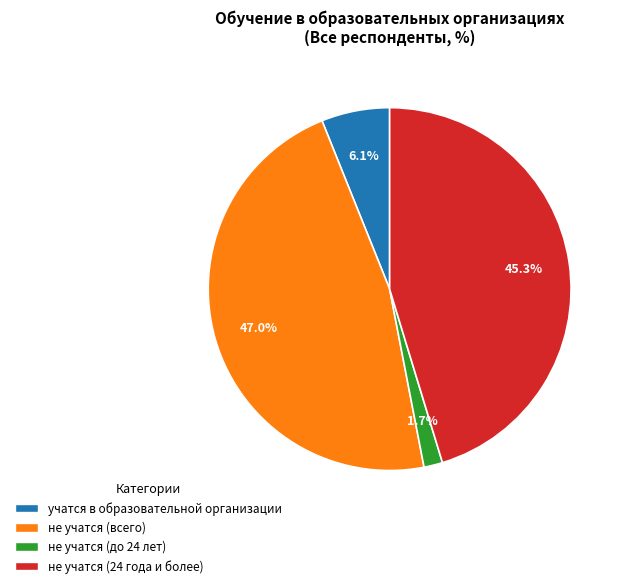

To the nearest percent, what is the difference between the largest and smallest slice percentages?

45%